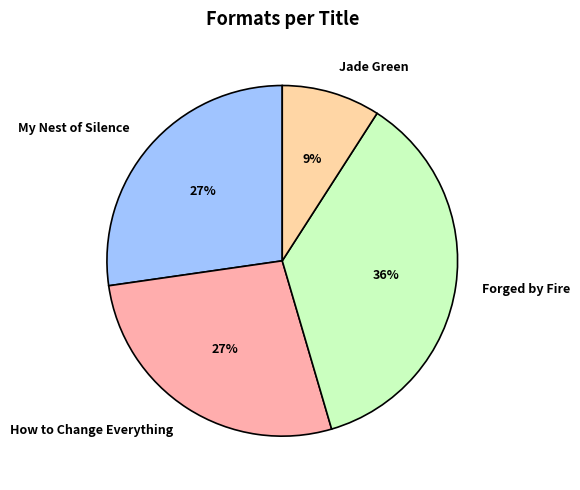

Does My Nest of Silence represent more than half of the total?

No